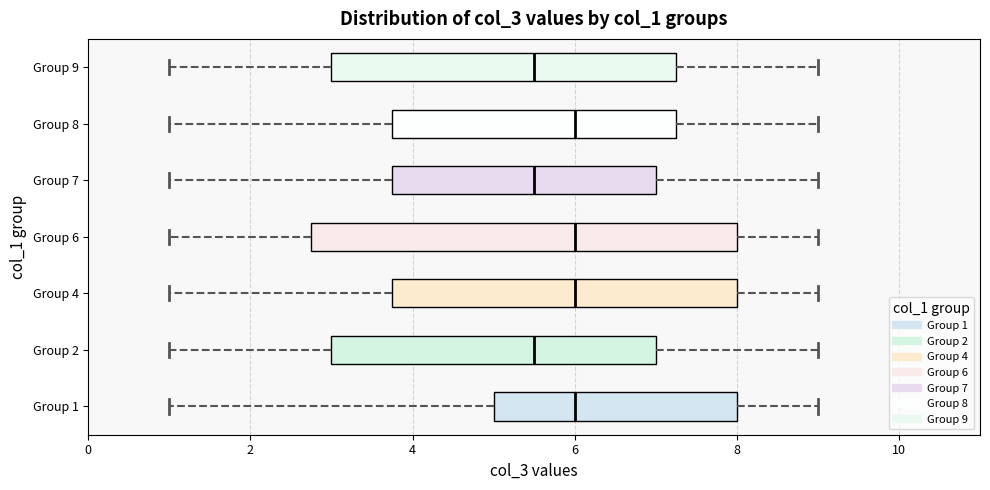

Comparing the boxes themselves (not the whiskers), which one is the widest?

Group 6